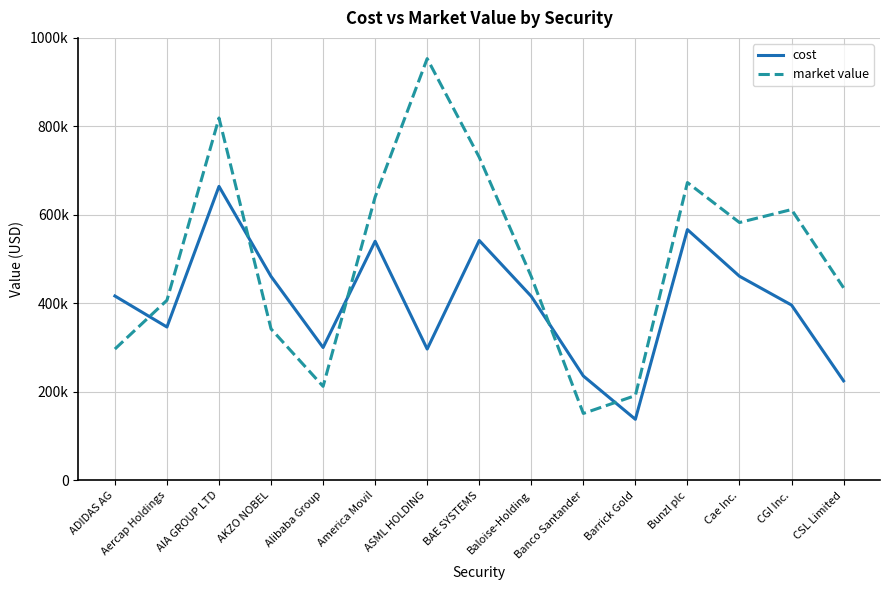

Reading right to left, extract all data points from this chart.

cost: 224876.9	396204.8	461328.8	566718.6	137974.4	235942.0	415902.2	542205.0	296773.0	540402.0	300248.0	460951.7	664429.9	346577.5	416679.1
market value: 435190.0	612015.0	582744.6	673072.8	191602.3	151254.9	460479.8	730263.2	953157.4	640429.0	212451.8	342282.1	818935.2	407046.4	296804.3